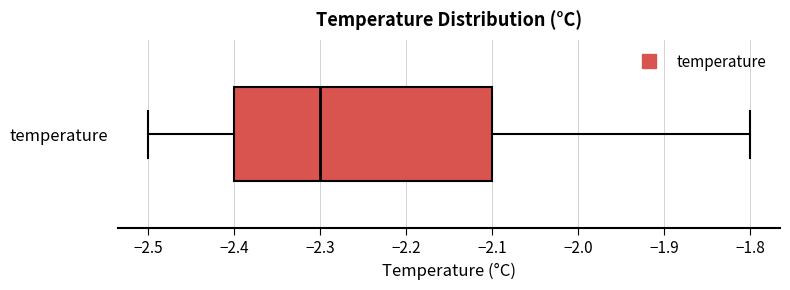

Read this box plot against the x-axis: the position of the median line, the range covered by the box, and the ends of both whiskers. The values are not printed on the chart, so give them approximately, as read against the axis.

median -2.3, box -2.4 to -2.1, whiskers -2.5 to -1.8